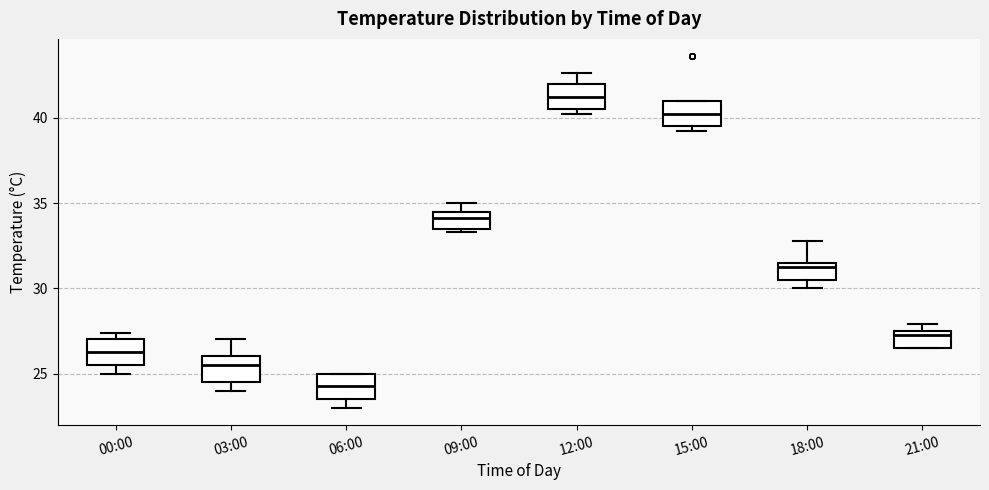

Reading left to right, transcribe this box plot: for each box, give where its median line is, the range the box spans, and where its two whiskers end, as read against the y-axis. The values are not printed on the chart, so give them approximately, as read against the axis.

00:00: median 26.5, box 25.5 to 27.0, whiskers 25.0 to 27.5
03:00: median 25.5, box 24.5 to 26.0, whiskers 24.0 to 27.0
06:00: median 24.5, box 23.5 to 25.0, whiskers 23.0 to 25.0
09:00: median 34.0, box 33.5 to 34.5, whiskers 33.5 (just below the box's lower edge) to 35.0
12:00: median 41.5, box 40.5 to 42.0, whiskers 40.0 to 42.5
15:00: median 40.5, box 39.5 to 41.0, whiskers 39.0 to 41.0
18:00: median 31.5 (just below the box's upper edge), box 30.5 to 31.5, whiskers 30.0 to 33.0
21:00: median 27.5 (just below the box's upper edge), box 26.5 to 27.5, whiskers 26.5 to 28.0